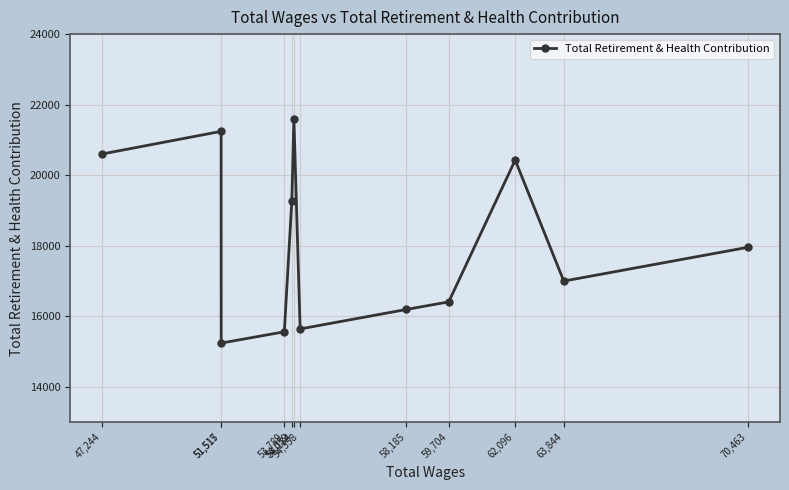

What is the value of the 7th point from the left?

15644